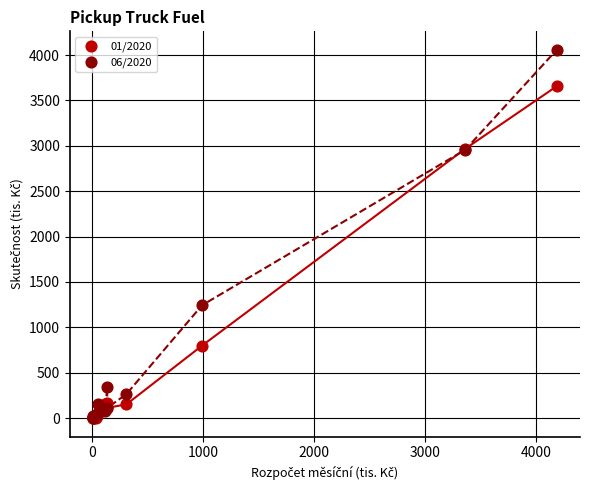

Across all series, what Y value is closest to 2029?

1243.7